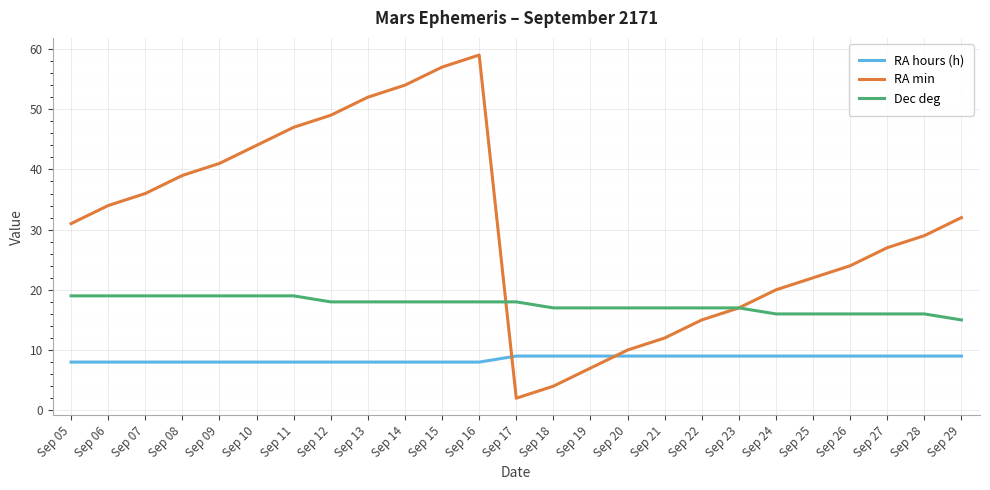

Reading left to right, transcribe all the data shown in this chart.

RA hours (h): Sep 05=8	Sep 06=8	Sep 07=8	Sep 08=8	Sep 09=8	Sep 10=8	Sep 11=8	Sep 12=8	Sep 13=8	Sep 14=8	Sep 15=8	Sep 16=8	Sep 17=9	Sep 18=9	Sep 19=9	Sep 20=9	Sep 21=9	Sep 22=9	Sep 23=9	Sep 24=9	Sep 25=9	Sep 26=9	Sep 27=9	Sep 28=9	Sep 29=9
RA min: Sep 05=31	Sep 06=34	Sep 07=36	Sep 08=39	Sep 09=41	Sep 10=44	Sep 11=47	Sep 12=49	Sep 13=52	Sep 14=54	Sep 15=57	Sep 16=59	Sep 17=2	Sep 18=4	Sep 19=7	Sep 20=10	Sep 21=12	Sep 22=15	Sep 23=17	Sep 24=20	Sep 25=22	Sep 26=24	Sep 27=27	Sep 28=29	Sep 29=32
Dec deg: Sep 05=19	Sep 06=19	Sep 07=19	Sep 08=19	Sep 09=19	Sep 10=19	Sep 11=19	Sep 12=18	Sep 13=18	Sep 14=18	Sep 15=18	Sep 16=18	Sep 17=18	Sep 18=17	Sep 19=17	Sep 20=17	Sep 21=17	Sep 22=17	Sep 23=17	Sep 24=16	Sep 25=16	Sep 26=16	Sep 27=16	Sep 28=16	Sep 29=15